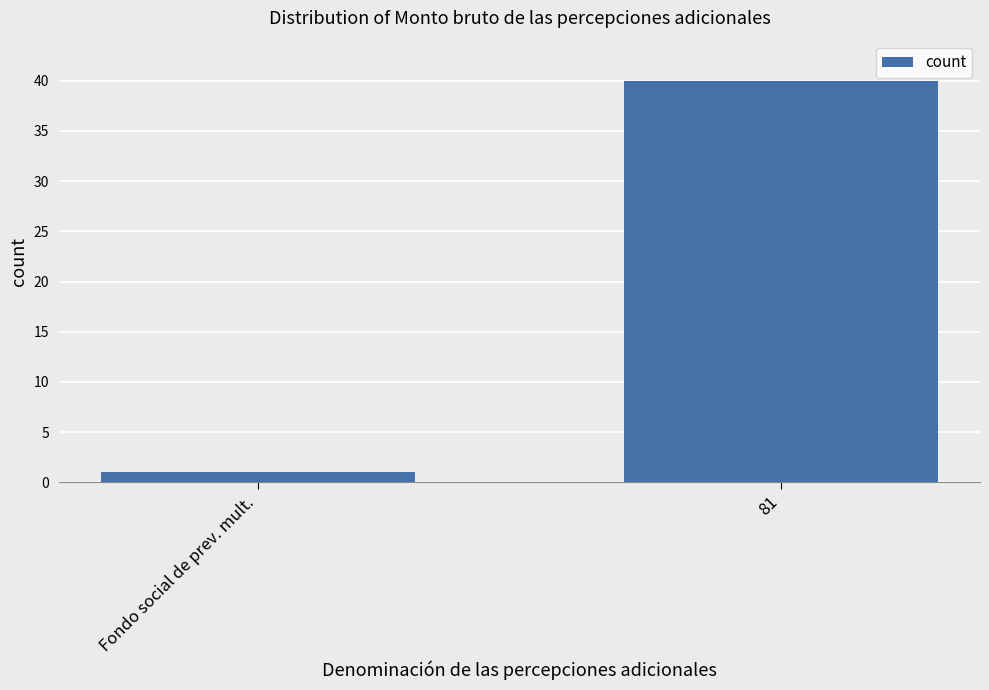

At which category does the chart reach its minimum across all series?

Fondo social de prev. mult.